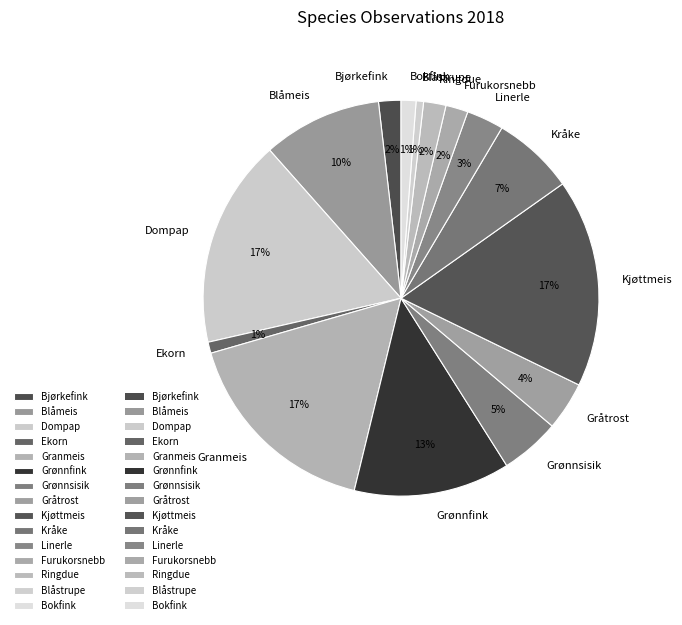

Do Ekorn and Linerle together represent more than half of the pie?

No